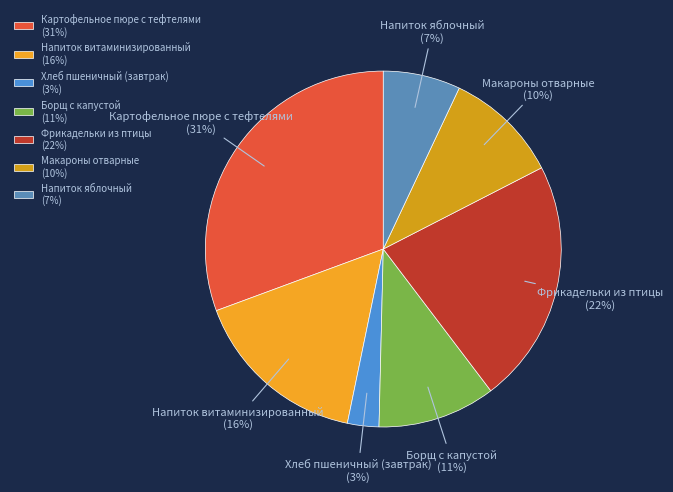

What is the largest slice in the pie chart?

Картофельное пюре с тефтелями